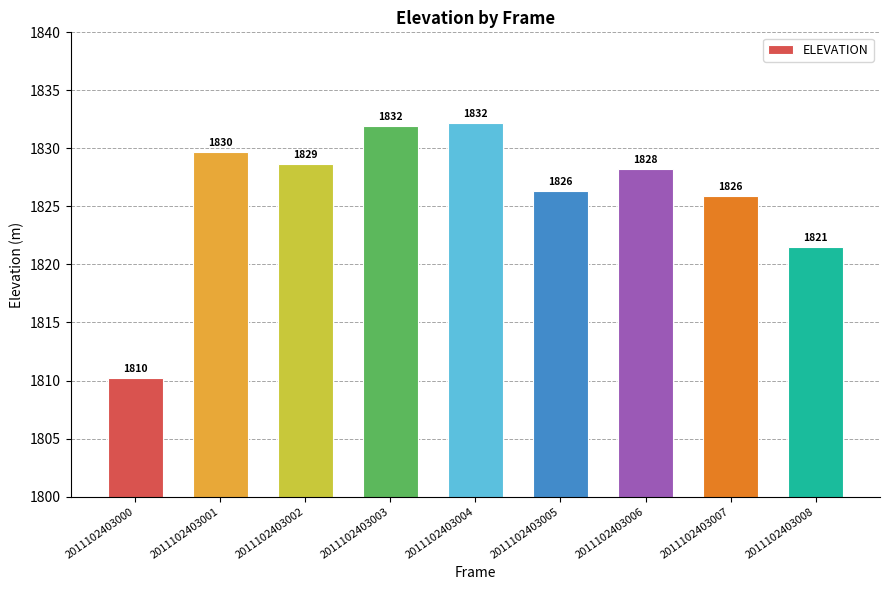

Which label corresponds to the smallest value in the chart?

2011102403000